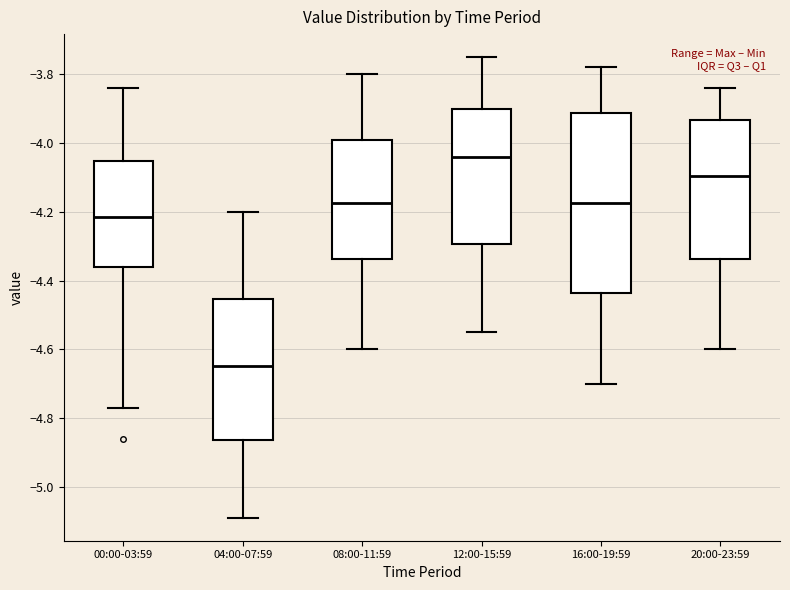

Where does the median line of the box for 20:00-23:59 sit on the y-axis? The values are not printed on the chart, so give them approximately, as read against the axis.

-4.10